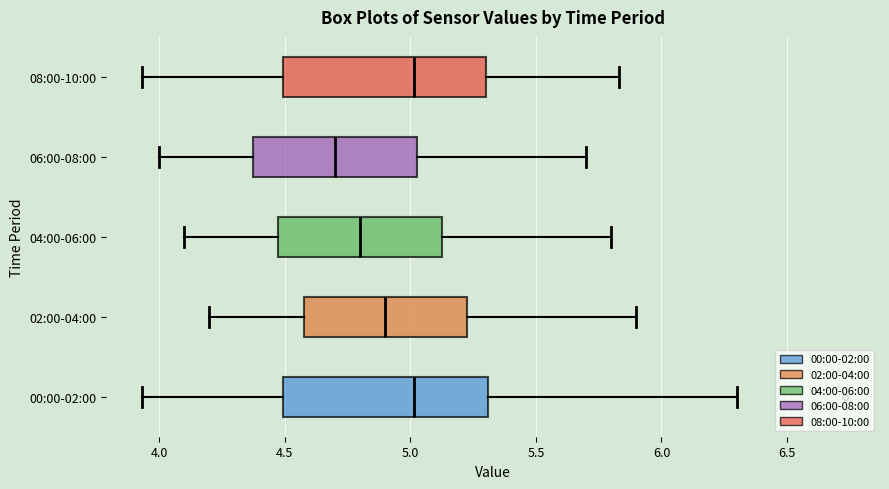

Reading bottom to top, read every box against the x-axis: the position of its median line, the range the box covers, and the ends of its whiskers. The values are not printed on the chart, so give them approximately, as read against the axis.

00:00-02:00: median 5.00, box 4.50 to 5.30, whiskers 3.95 to 6.30
02:00-04:00: median 4.90, box 4.60 to 5.25, whiskers 4.20 to 5.90
04:00-06:00: median 4.80, box 4.50 to 5.15, whiskers 4.10 to 5.80
06:00-08:00: median 4.70, box 4.40 to 5.05, whiskers 4.00 to 5.70
08:00-10:00: median 5.00, box 4.50 to 5.30, whiskers 3.95 to 5.85